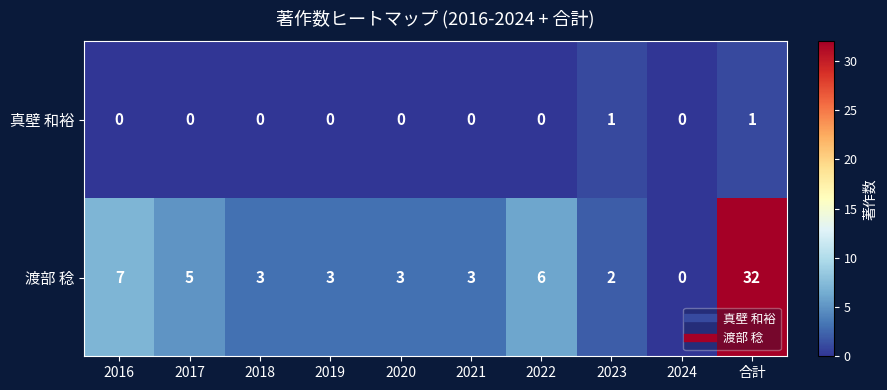

Which series changed the most between 2021 and 2024?

渡部 稔